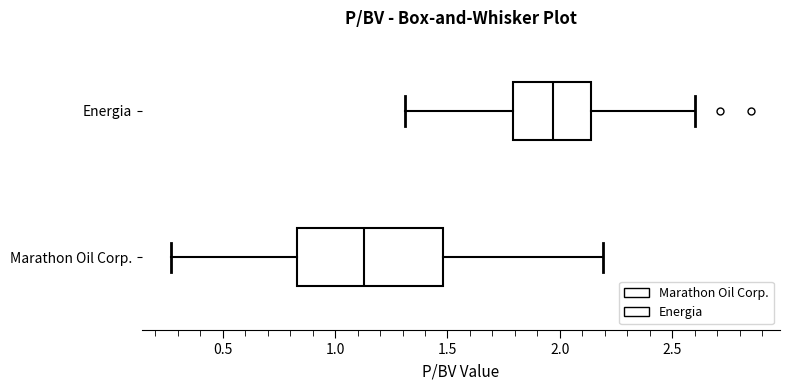

Which box's median line is the furthest to the left?

Marathon Oil Corp.